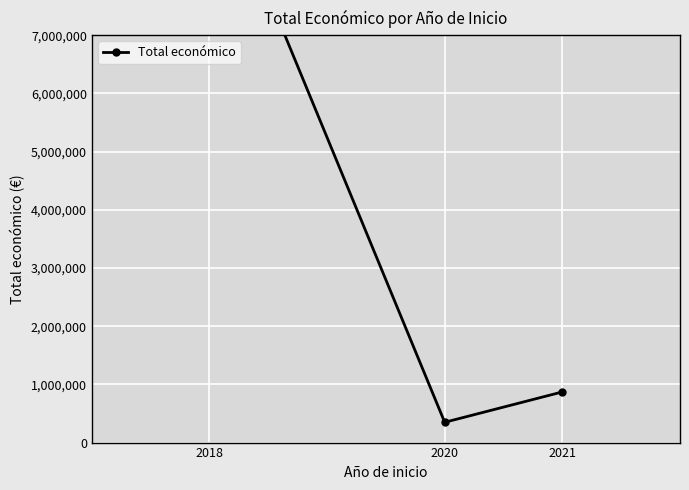

True or false: the data shows 870592 at 2021.

True